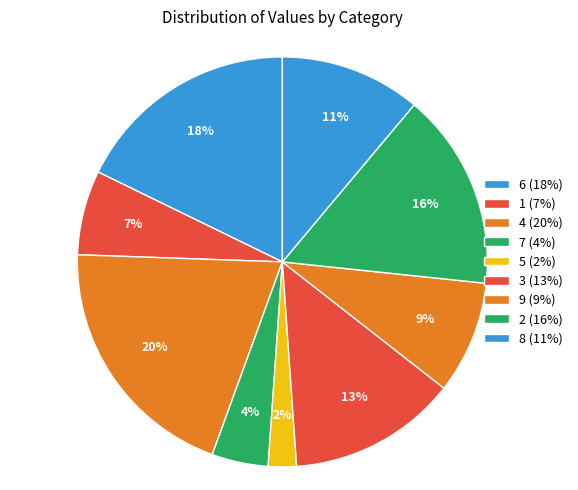

Count the number of slices in the pie.

9